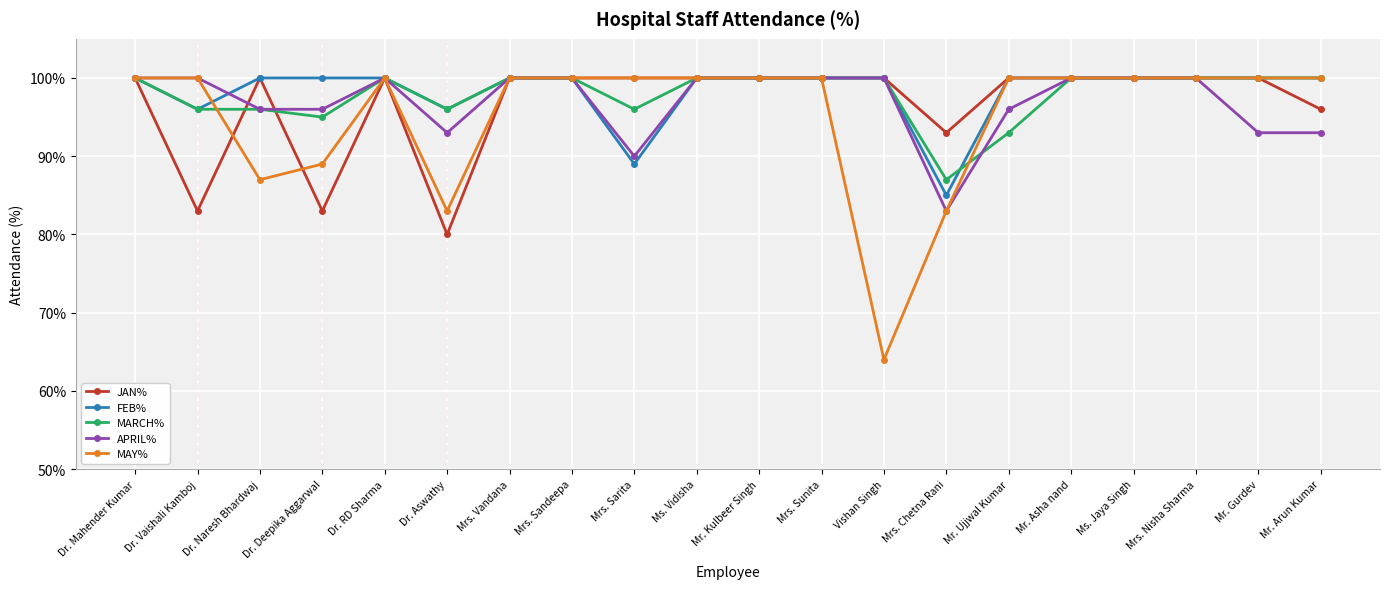

What is the sum of the JAN% values at Mr. Asha nand and Mrs. Sandeepa?

200